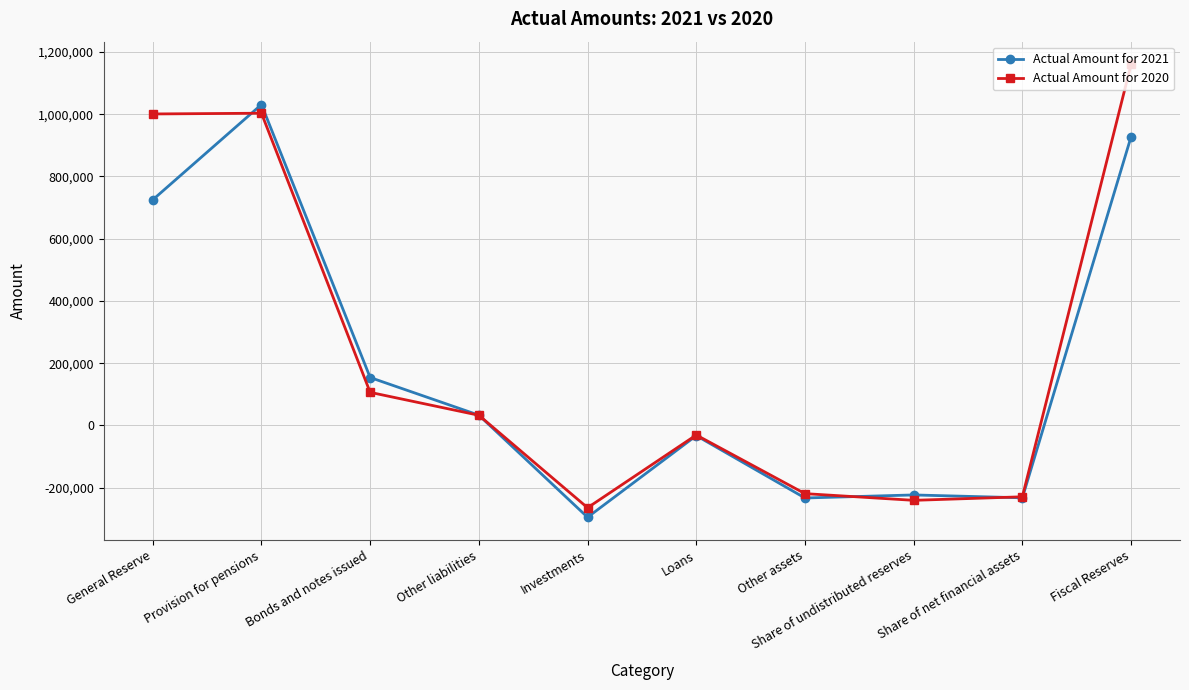

Where is Actual Amount for 2020 nearest to the value 448035?

Bonds and notes issued